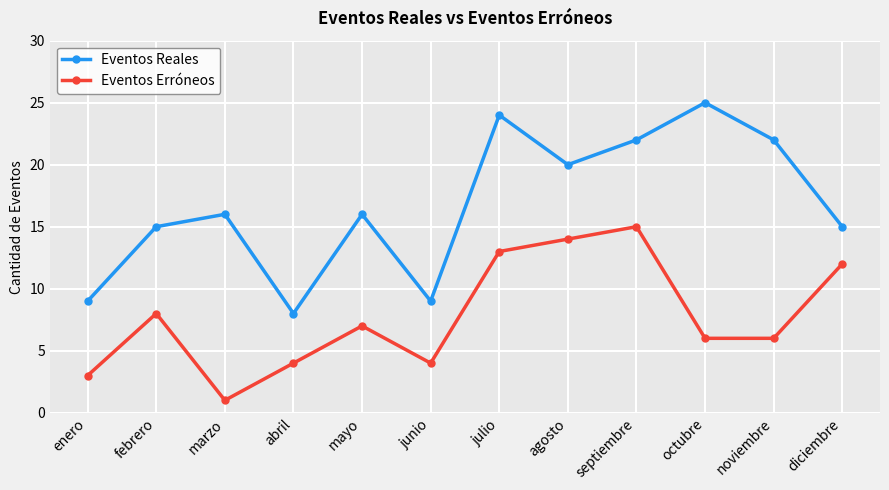

In Eventos Reales, how many points are lower than both neighbors (excluding endpoints)?

3